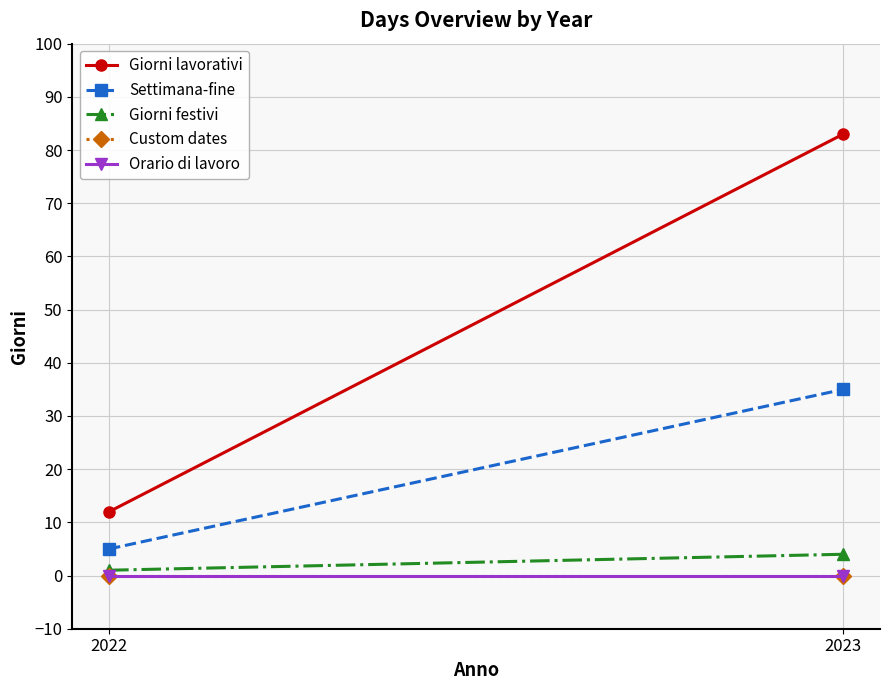

Count the number of categories in the chart.

2